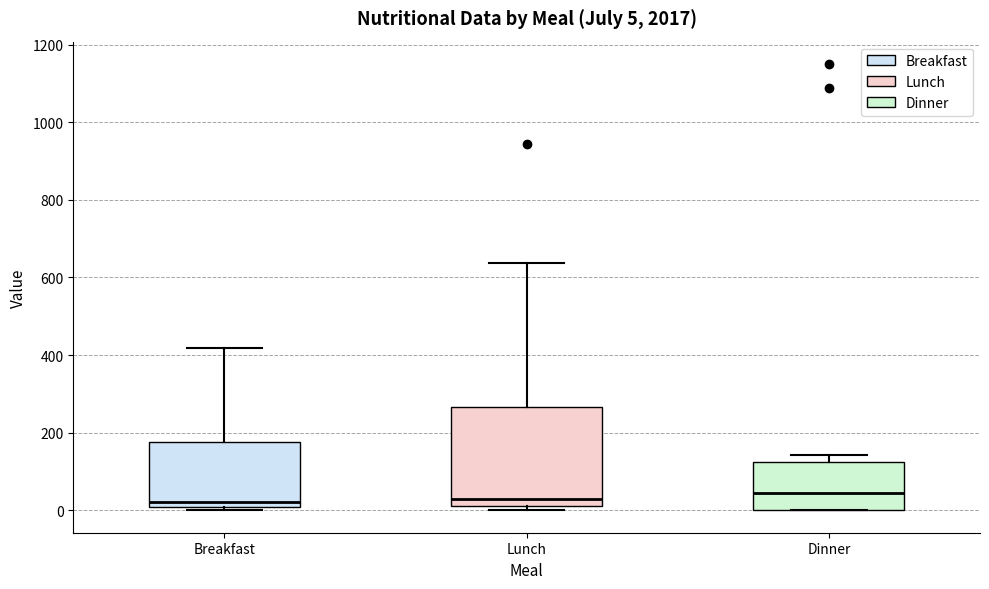

Comparing the boxes themselves (not the whiskers), which one is the tallest?

Lunch